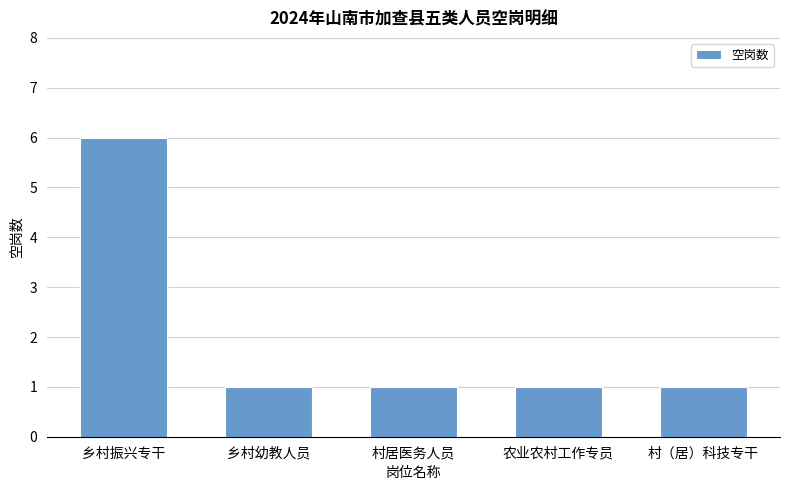

Reading right to left, transcribe all the data shown in this chart.

1	1	1	1	6